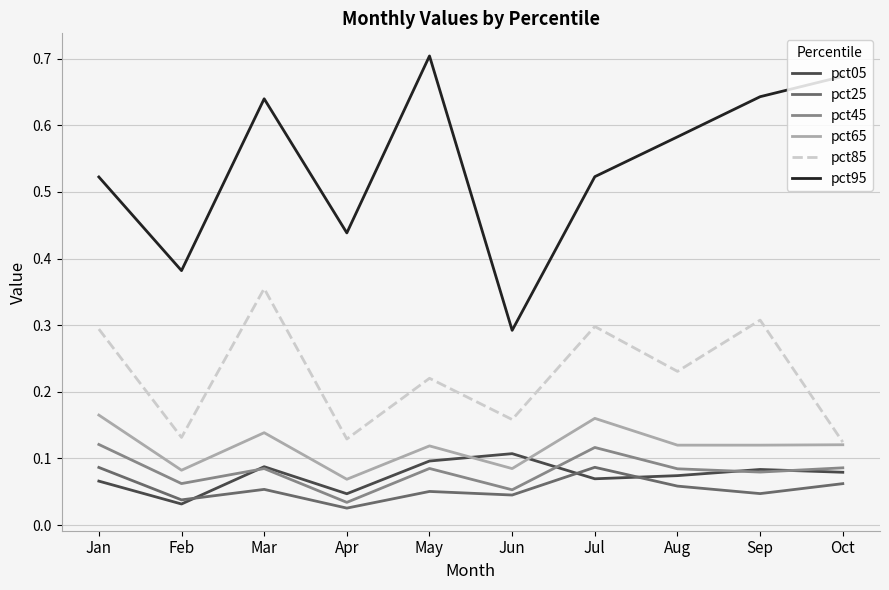

The pct95 series shows 0.1 at Jun. True or false?

False